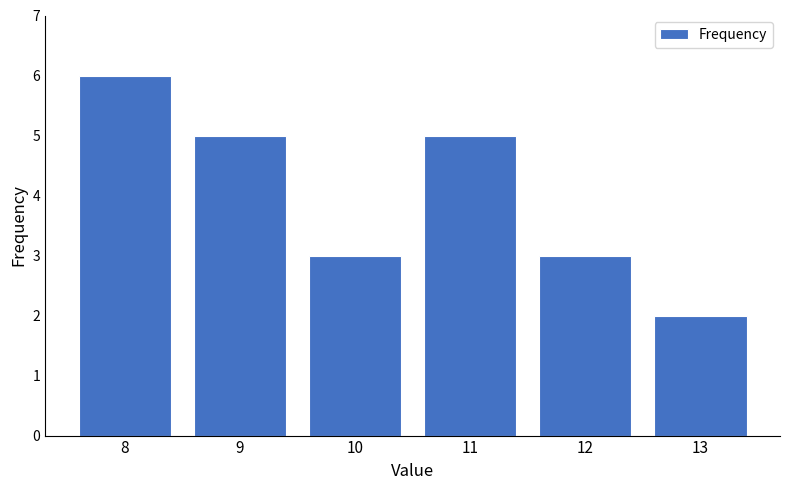

Reading left to right, extract all data points from this chart.

8=6	9=5	10=3	11=5	12=3	13=2